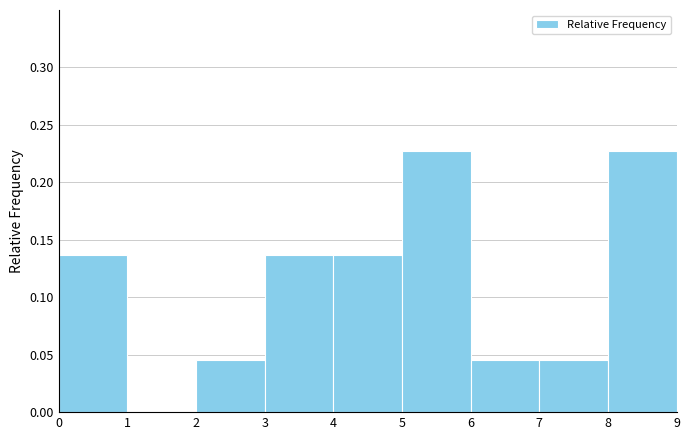

Reading left to right, transcribe this chart: for each bar, give the range it covers on the x-axis and its height. The values are not printed on the chart, so give them approximately, as read against the axis.

0 to 1: 0.135
1 to 2: 0
2 to 3: 0.045
3 to 4: 0.135
4 to 5: 0.135
5 to 6: 0.225
6 to 7: 0.045
7 to 8: 0.045
8 to 9: 0.225